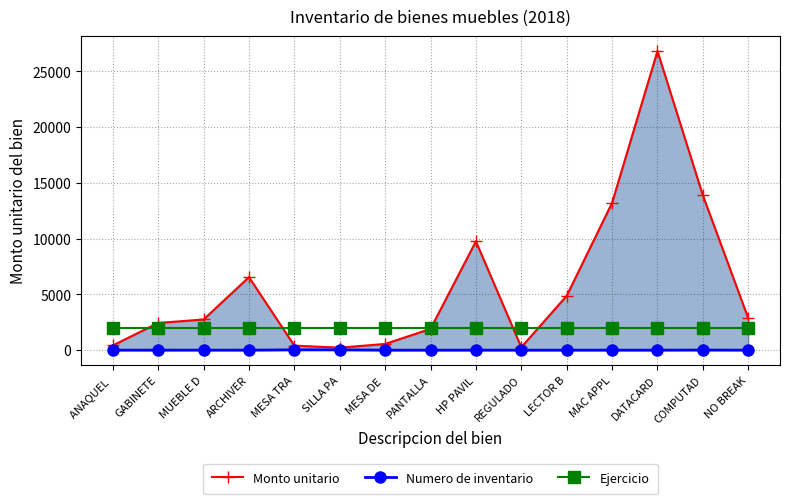

Which series has the largest range (max minus min)?

Monto unitario